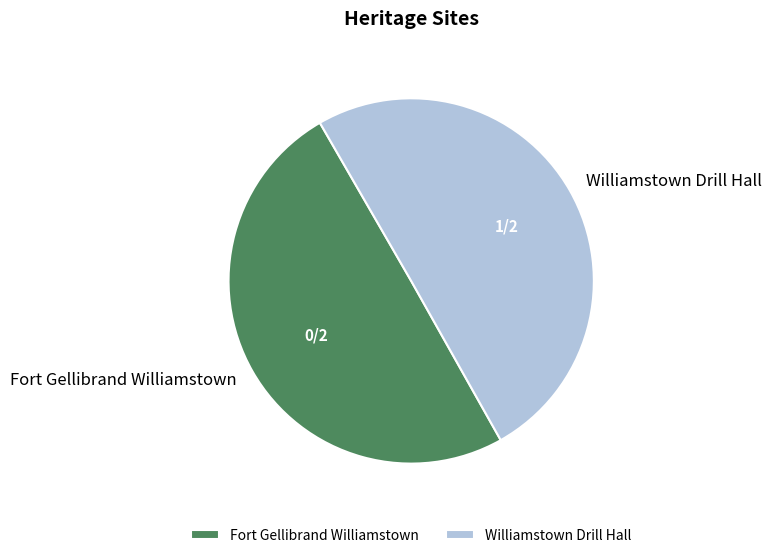

The Williamstown Drill Hall slice represents 50% of the pie. True or false?

True